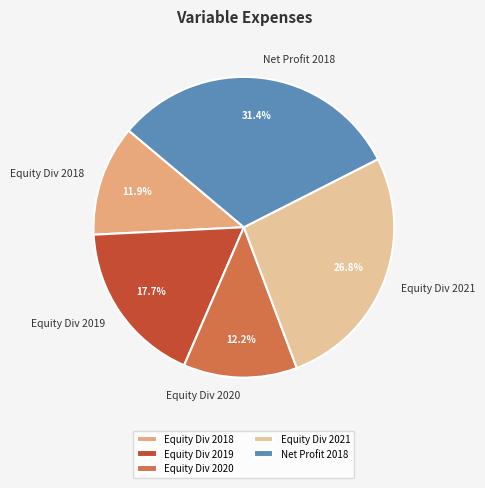

Does any single category account for the majority?

No